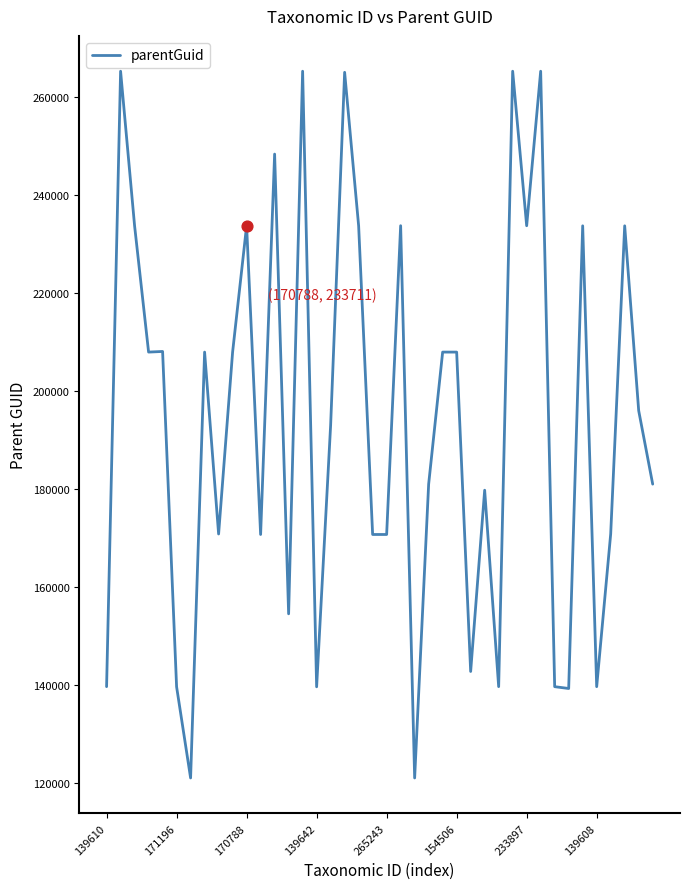

What is the greatest value displayed?

265246